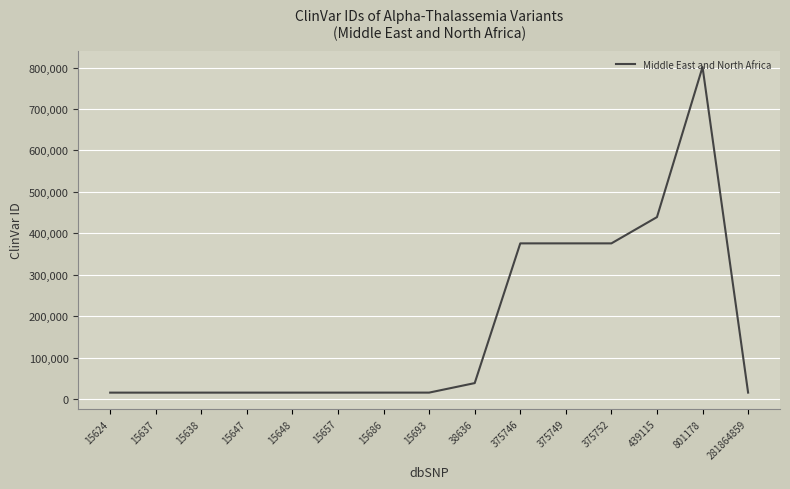

Which category has the highest value across all series?

801178